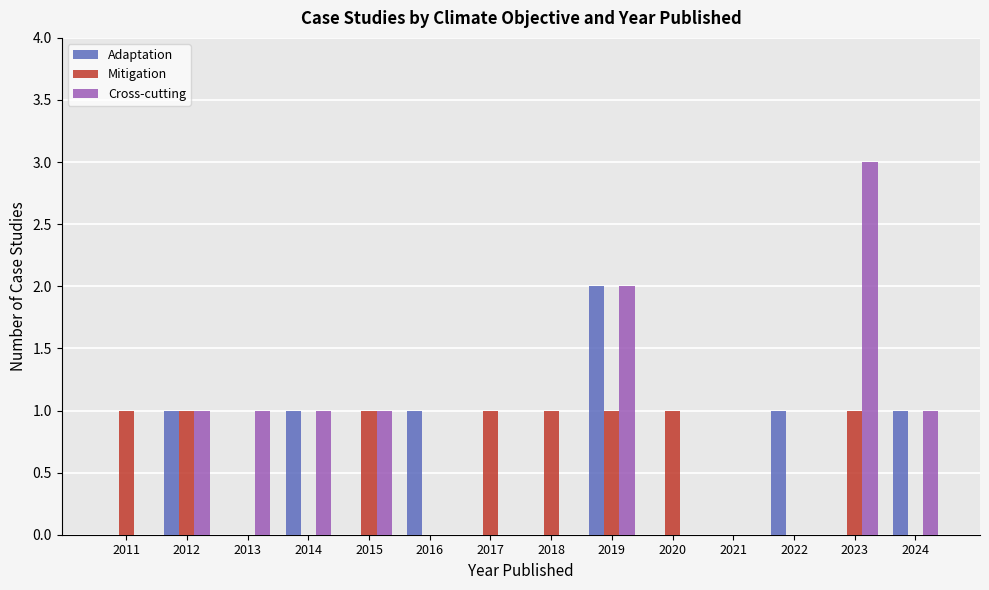

What is the total value across all series at 2019?

5